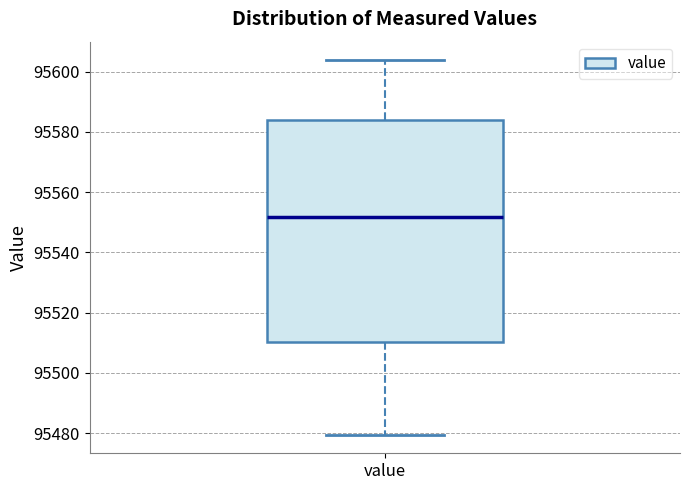

Read this box plot against the y-axis: the position of the median line, the range covered by the box, and the ends of both whiskers. The values are not printed on the chart, so give them approximately, as read against the axis.

median 95552, box 95510 to 95584, whiskers 95480 to 95604